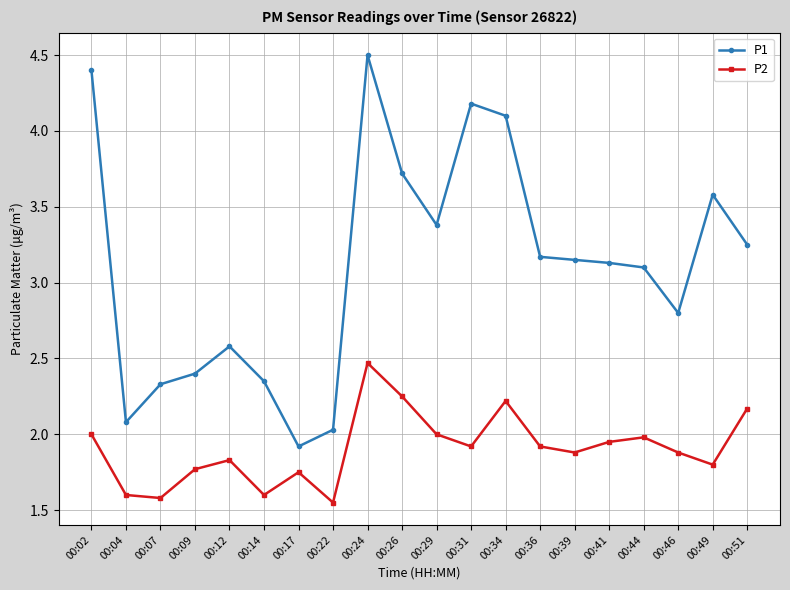

What is the value of the P1 point at the 3rd from the left?

2.3